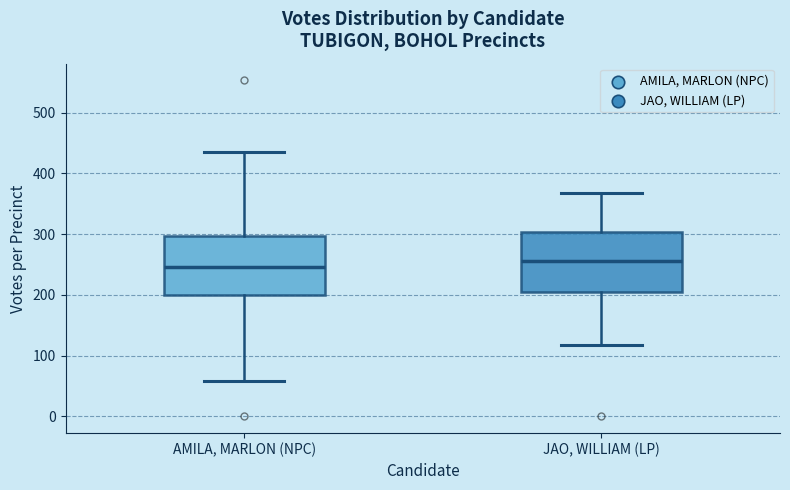

Reading left to right, read every box against the y-axis: the position of its median line, the range the box covers, and the ends of its whiskers. The values are not printed on the chart, so give them approximately, as read against the axis.

AMILA, MARLON (NPC): median 250, box 200 to 300, whiskers 60 to 440
JAO, WILLIAM (LP): median 260, box 210 to 300, whiskers 120 to 370